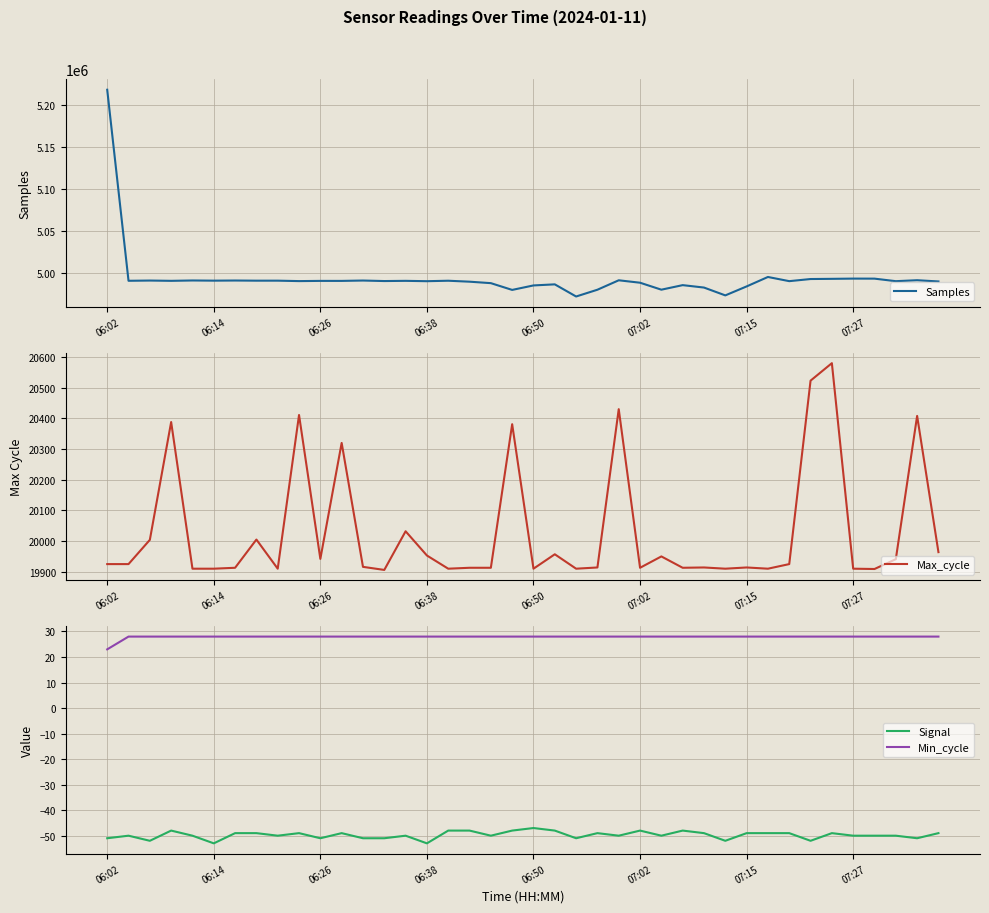

List the series in order of their peak value, highest first.

Samples, Max_cycle, Min_cycle, Signal